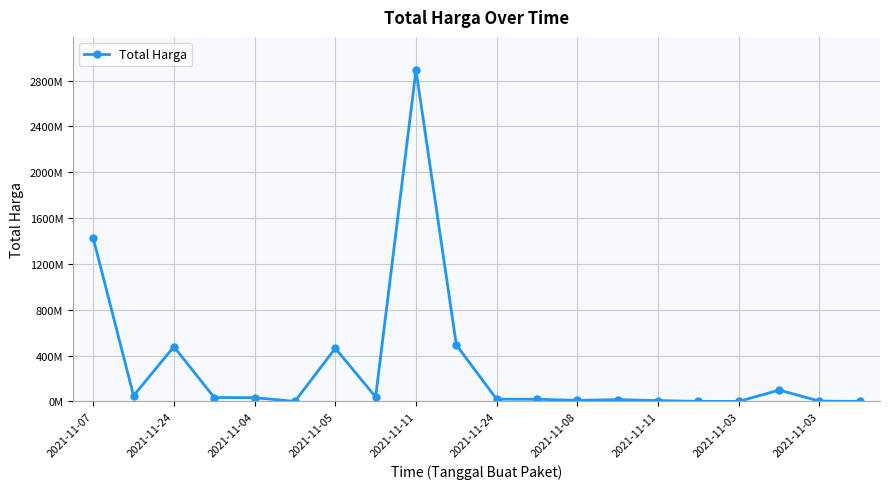

Is this an area chart (filled region under the line)?

No